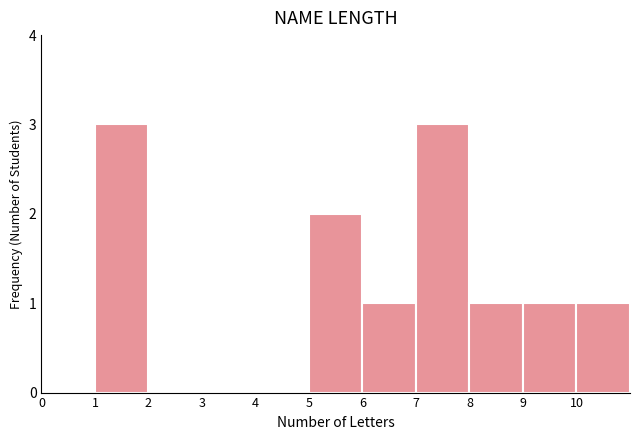

Reading left to right, transcribe this chart: for each bar, give the range it covers on the x-axis and its height. The values are not printed on the chart, so give them approximately, as read against the axis.

0 to 1: 0
1 to 2: 3
2 to 3: 0
3 to 4: 0
4 to 5: 0
5 to 6: 2
6 to 7: 1
7 to 8: 3
8 to 9: 1
9 to 10: 1
10 to 11: 1